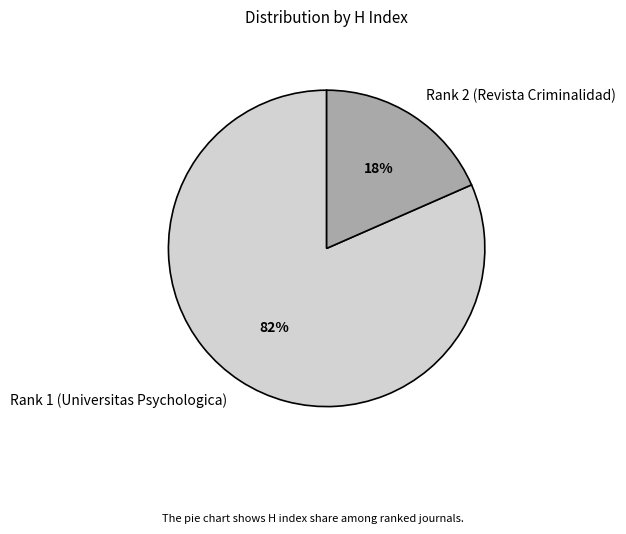

How many slices are in this pie chart?

2